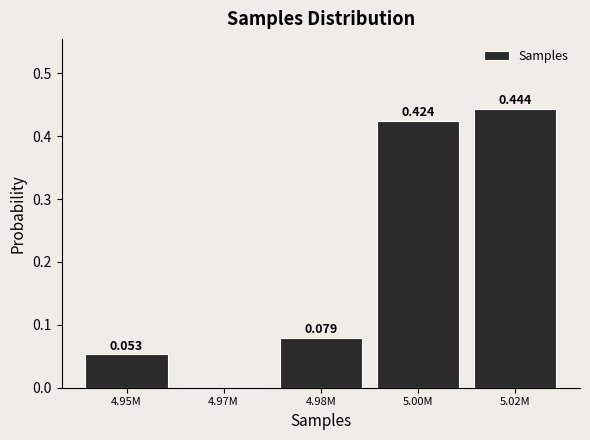

How many values are above zero?

4